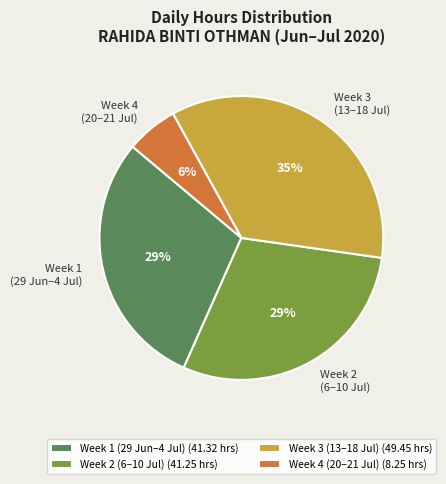

The Week 4 (20–21 Jul) slice represents 20% of the pie. True or false?

False